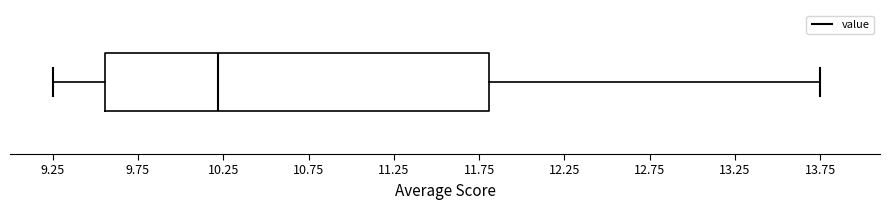

Transcribe this box plot: give where the median line is, the range the box spans, and where the two whiskers end, as read against the x-axis. The values are not printed on the chart, so give them approximately, as read against the axis.

median 10.20, box 9.55 to 11.80, whiskers 9.25 to 13.75